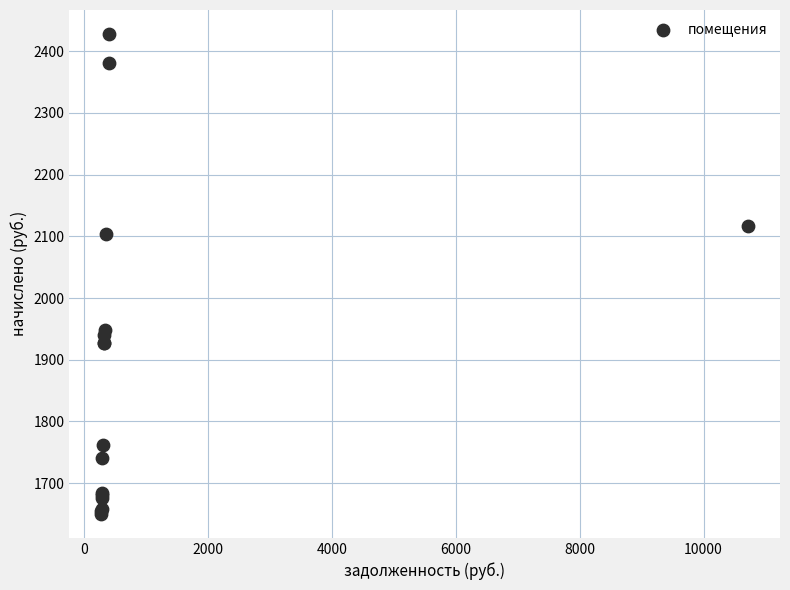

What Y value in the scatter plot is closest to 2039?

2103.8